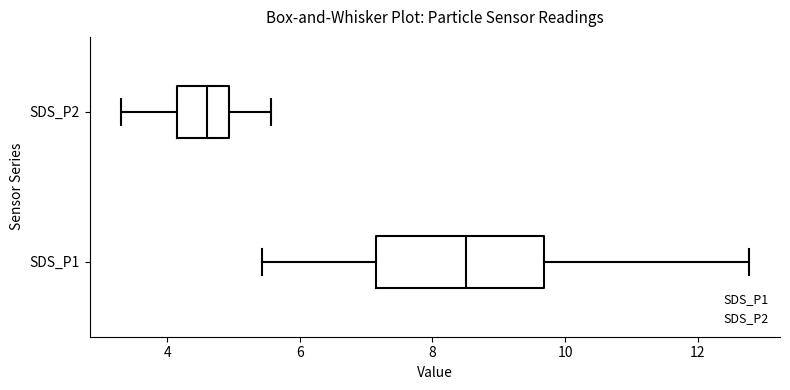

Reading bottom to top, read every box against the x-axis: the position of its median line, the range the box covers, and the ends of its whiskers. The values are not printed on the chart, so give them approximately, as read against the axis.

SDS_P1: median 8.6, box 7.2 to 9.6, whiskers 5.4 to 12.8
SDS_P2: median 4.6, box 4.2 to 5.0, whiskers 3.4 to 5.6